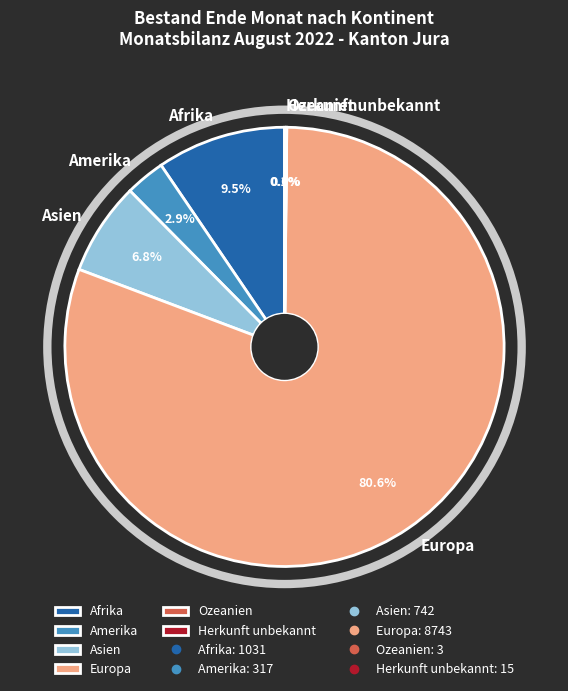

What portion of the pie excludes Afrika?

90.5%